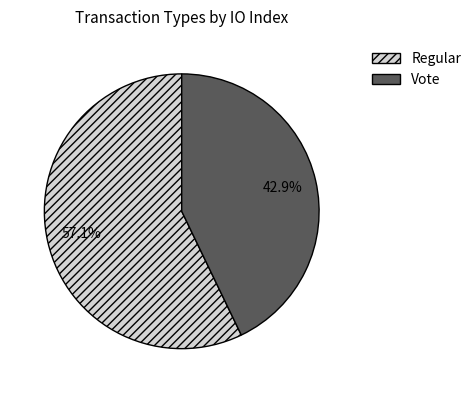

To the nearest percent, what is the combined percentage of Vote and Regular?

100%